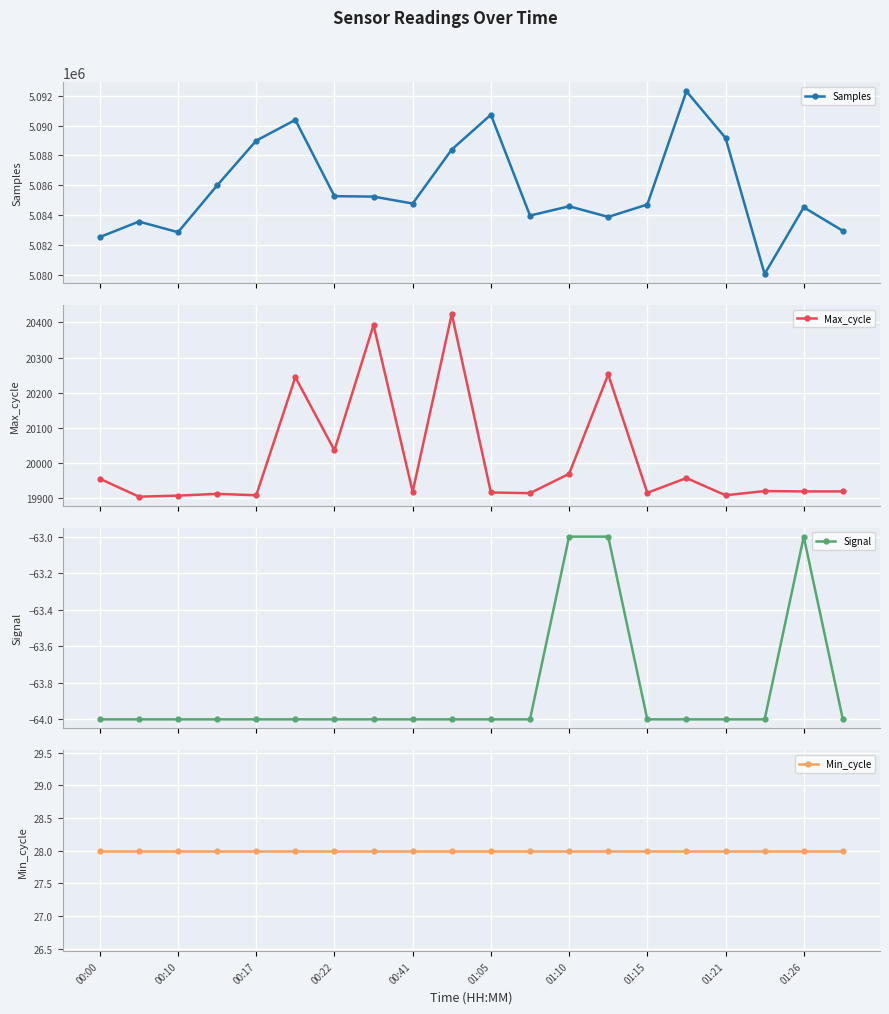

What is the value of the Max_cycle point at the 2nd from the left?

19904